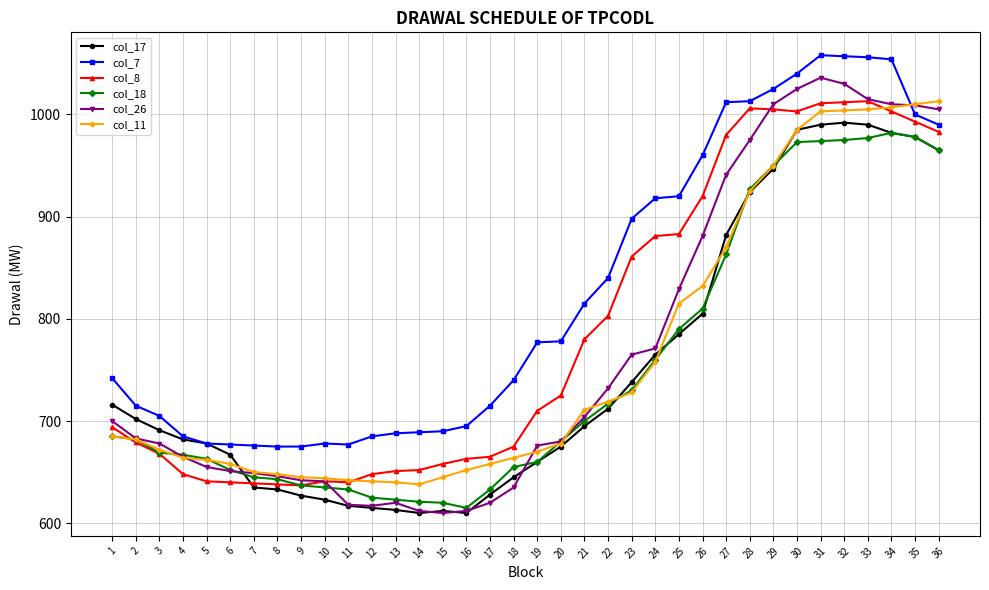

How many distinct data groups are displayed?

6